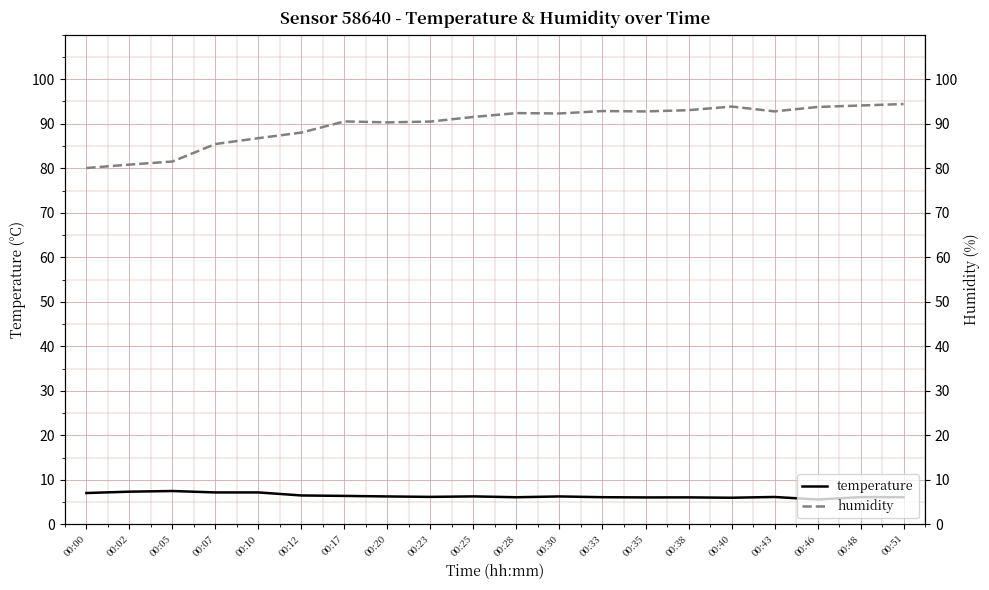

What is the approximate value of humidity at 00:05?

81.5